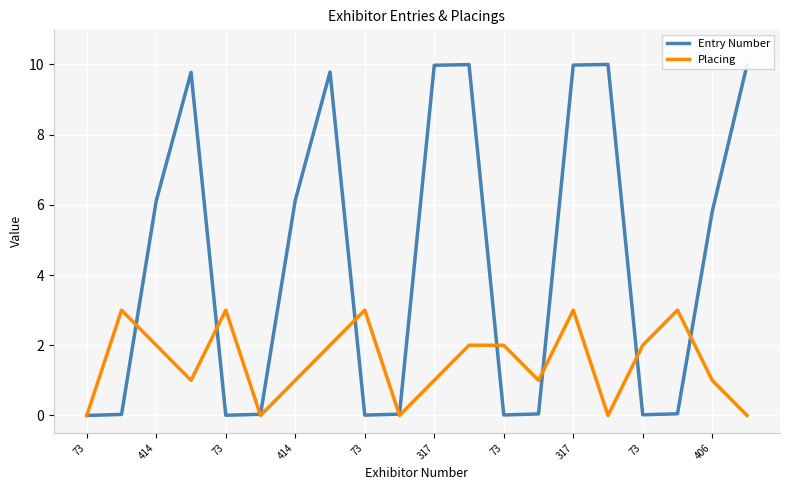

How many values in the Entry Number series are below 5?

10